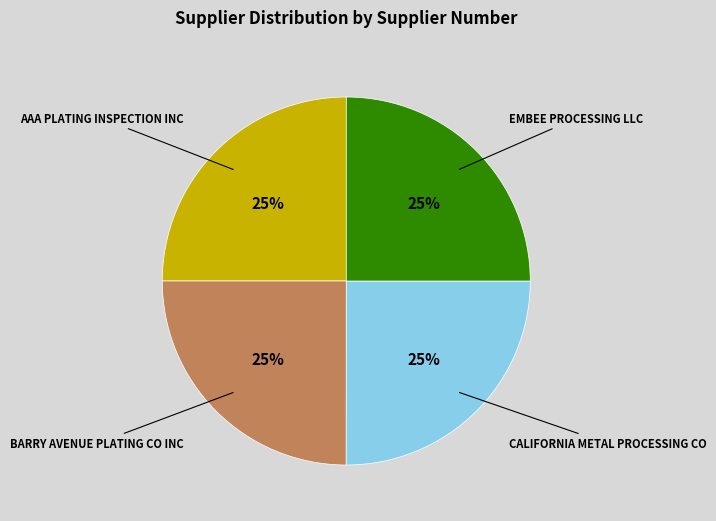

What is the ratio of the value at BARRY AVENUE PLATING CO INC to the value at CALIFORNIA METAL PROCESSING CO?

1.0